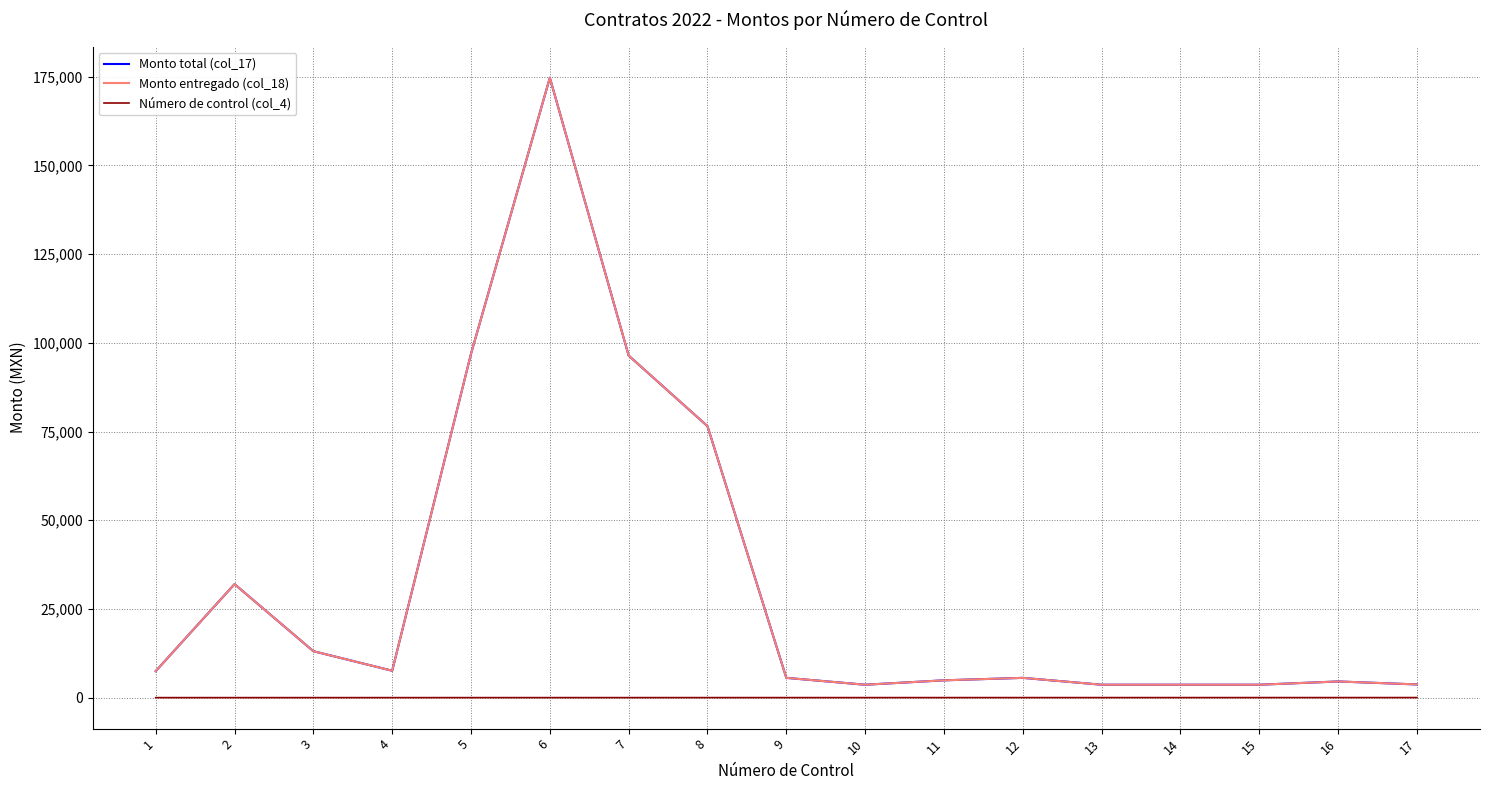

Does the chart display data point markers on the line(s)?

No